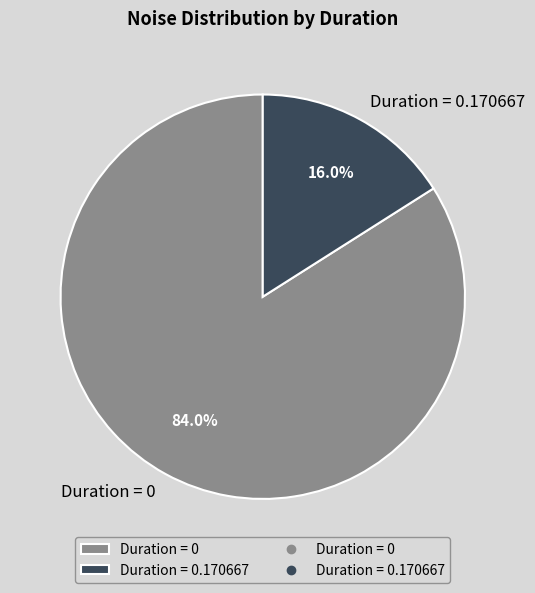

Does Duration = 0.170667 account for over 50% of the chart?

No